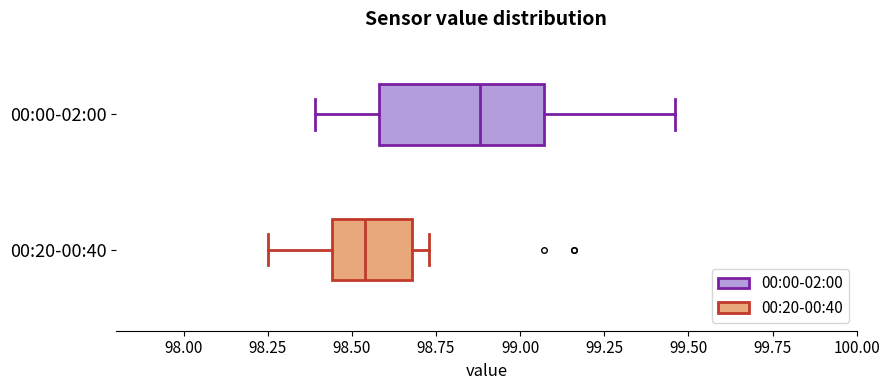

Which box's median line is the furthest to the left?

00:20-00:40